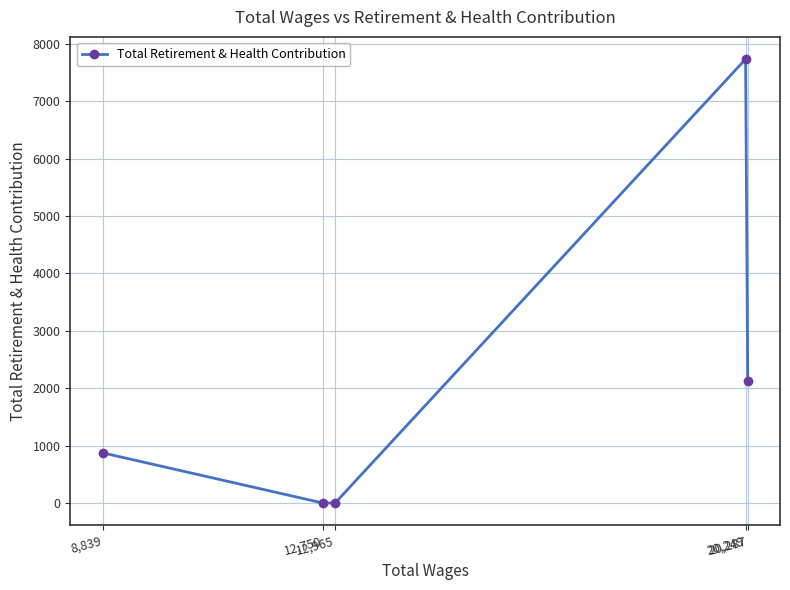

What is the label of the 5th point from the left?

20,287